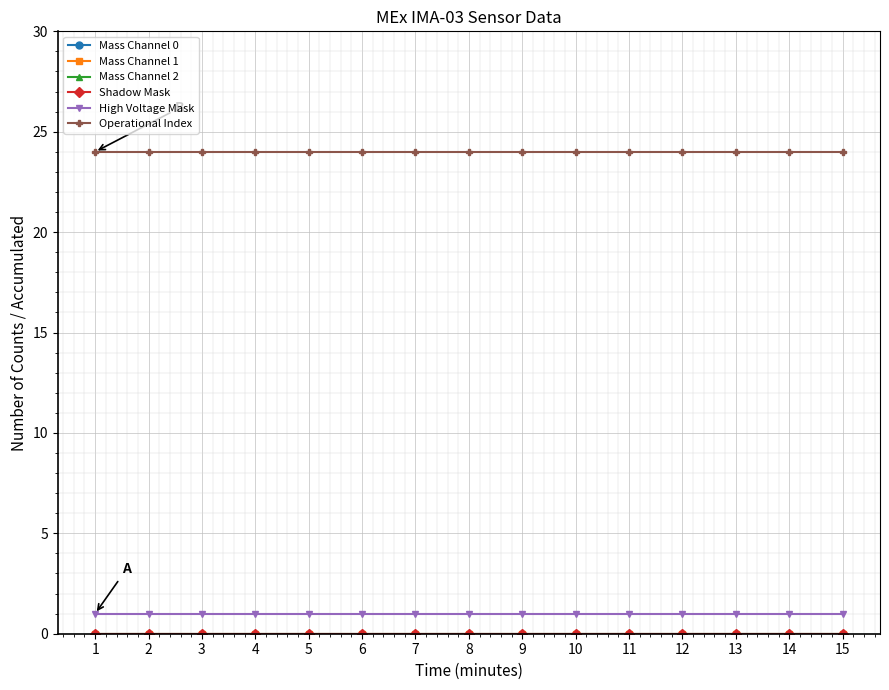

Is this an area chart (filled region under the line)?

No